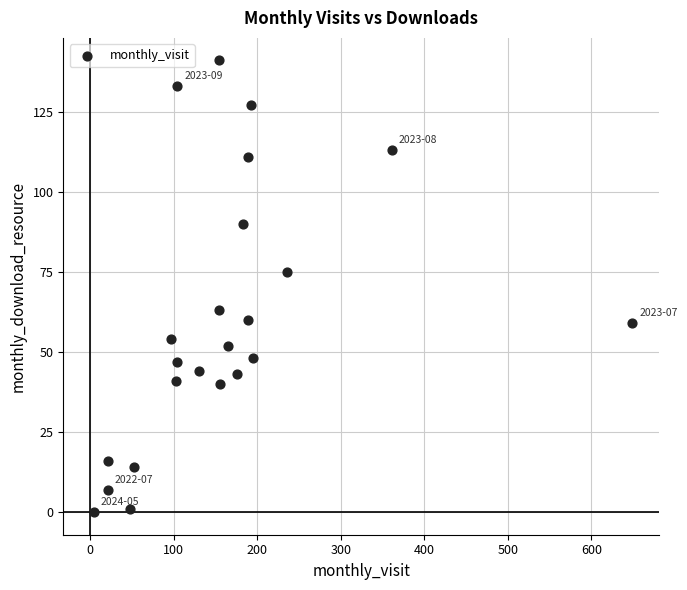

What Y value in the scatter plot is closest to 70?

75